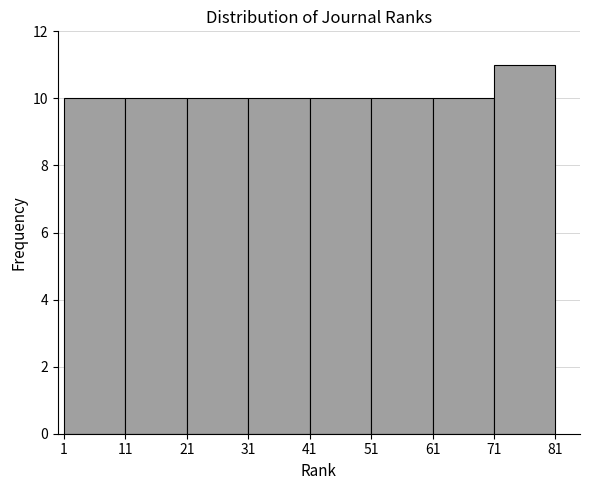

Which range on the x-axis has the tallest bar?

71 to 81